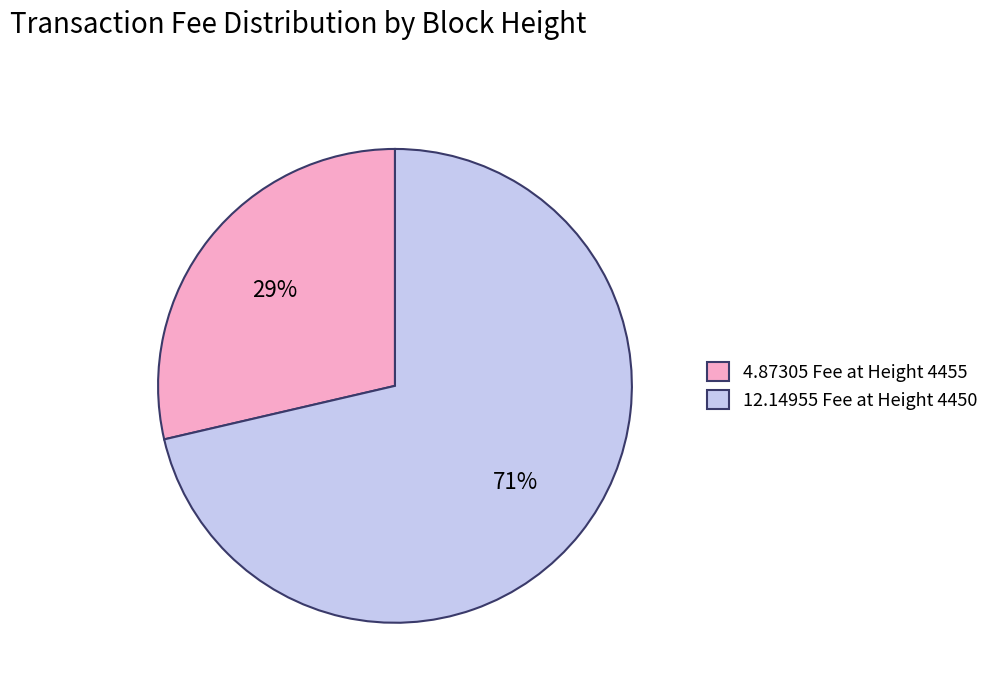

Rank the categories by value from lowest to highest.

4.87305 Fee at Height 4455, 12.14955 Fee at Height 4450